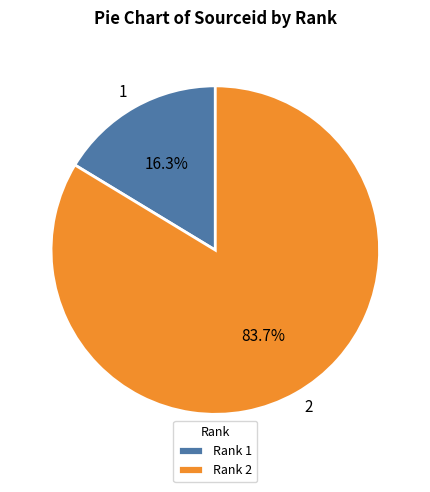

To the nearest percent, what percentage of the pie is 2?

84%